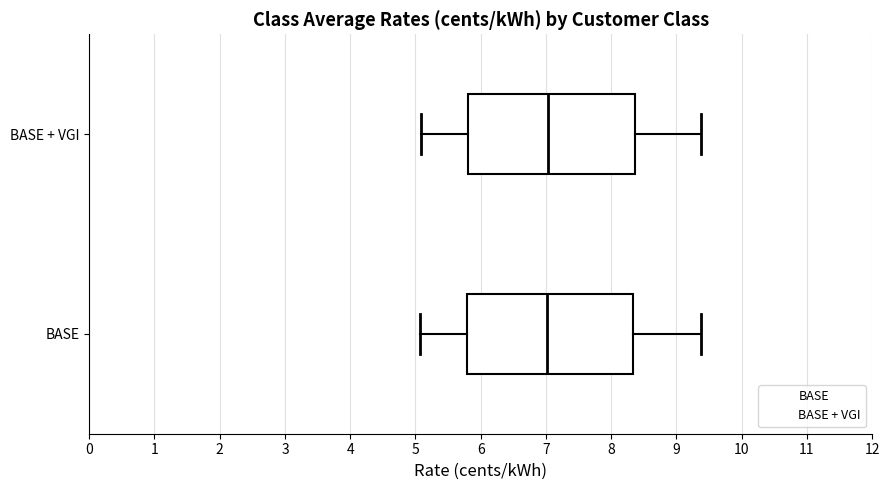

Reading bottom to top, read every box against the x-axis: the position of its median line, the range the box covers, and the ends of its whiskers. The values are not printed on the chart, so give them approximately, as read against the axis.

BASE: median 7.0, box 5.8 to 8.3, whiskers 5.1 to 9.4
BASE + VGI: median 7.0, box 5.8 to 8.4, whiskers 5.1 to 9.4